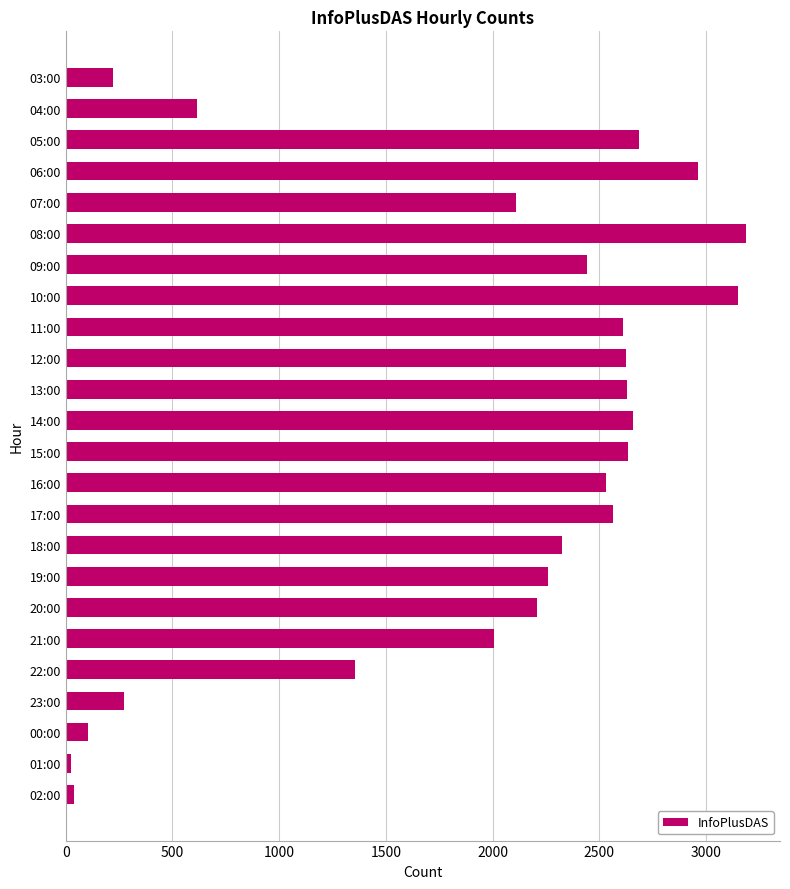

Approximately how many times larger is the value at 05:00 compared to 22:00?

2.0